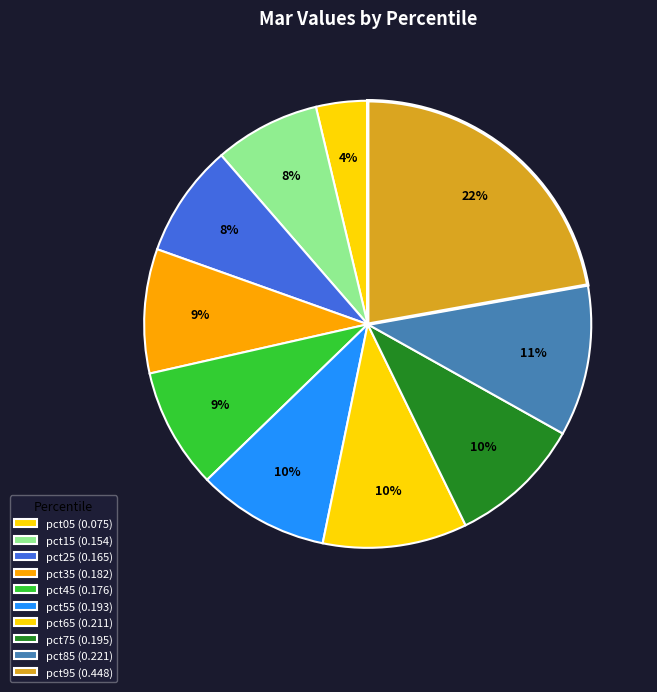

To the nearest percent, what is the average slice percentage?

10%